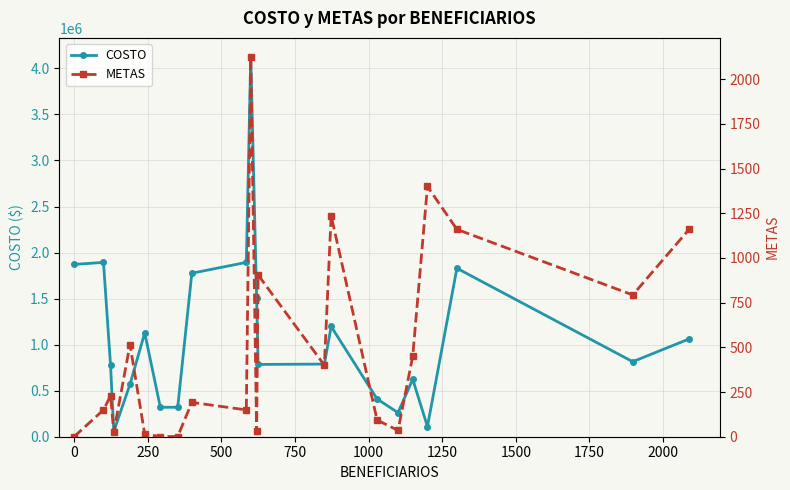

What is the difference between the maximum and minimum values in the METAS series?

2125.0